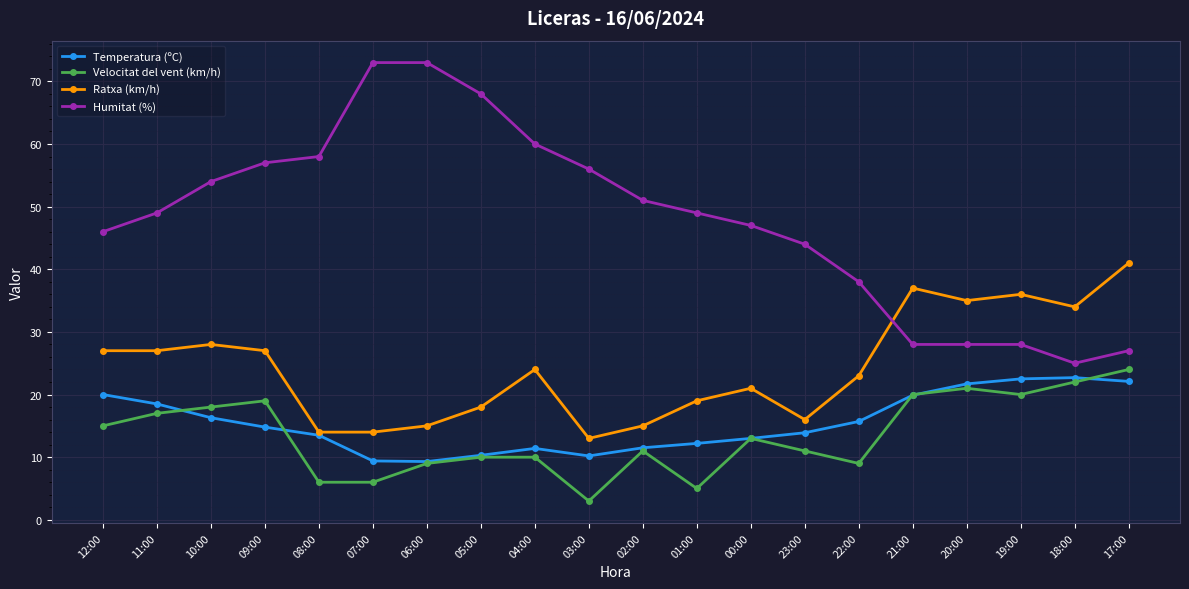

Is it true that Ratxa (km/h) equals 35.0 at 20:00?

True